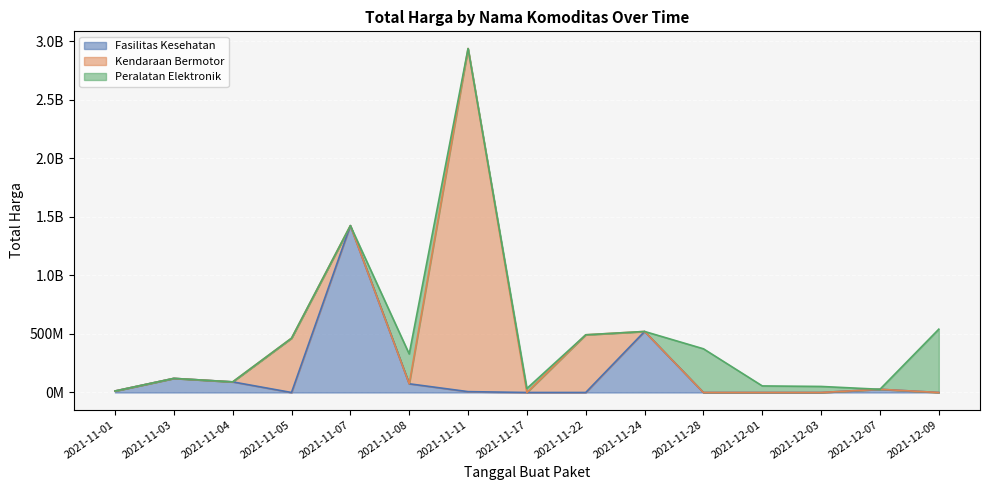

Where does the Fasilitas Kesehatan series first go above 12453900?

2021-11-01